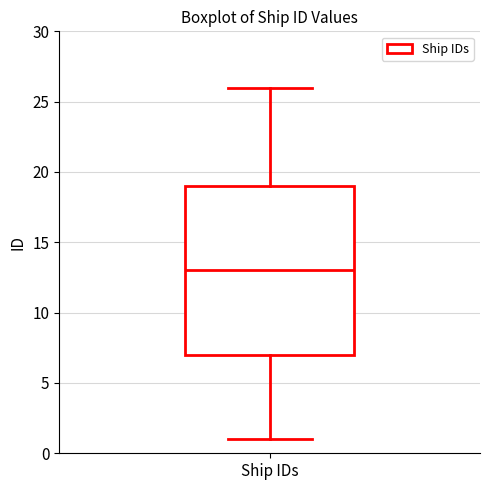

Where does the upper whisker of the box for Ship IDs end on the y-axis? The values are not printed on the chart, so give them approximately, as read against the axis.

26